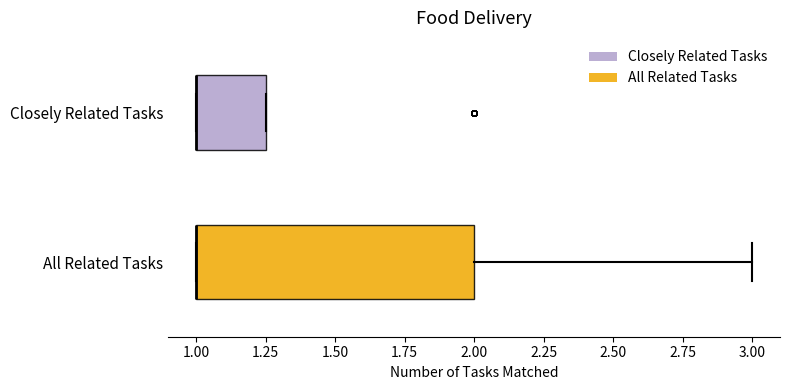

Which box is the widest, from its left edge to its right edge?

All Related Tasks